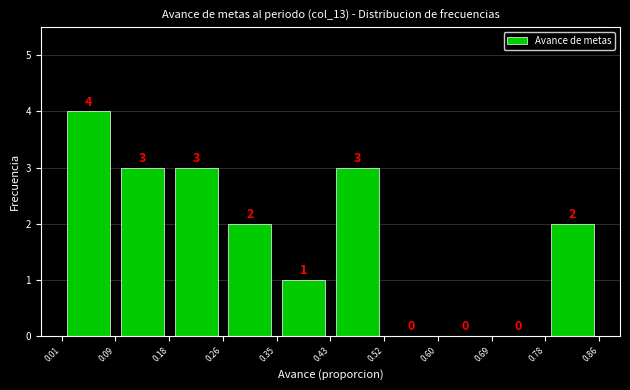

Reading left to right, transcribe this chart: for each bar, give the range it covers on the x-axis and its height.

0.01 to 0.09: 4
0.09 to 0.18: 3
0.18 to 0.26: 3
0.26 to 0.35: 2
0.35 to 0.43: 1
0.43 to 0.52: 3
0.52 to 0.60: 0
0.60 to 0.69: 0
0.69 to 0.78: 0
0.78 to 0.86: 2